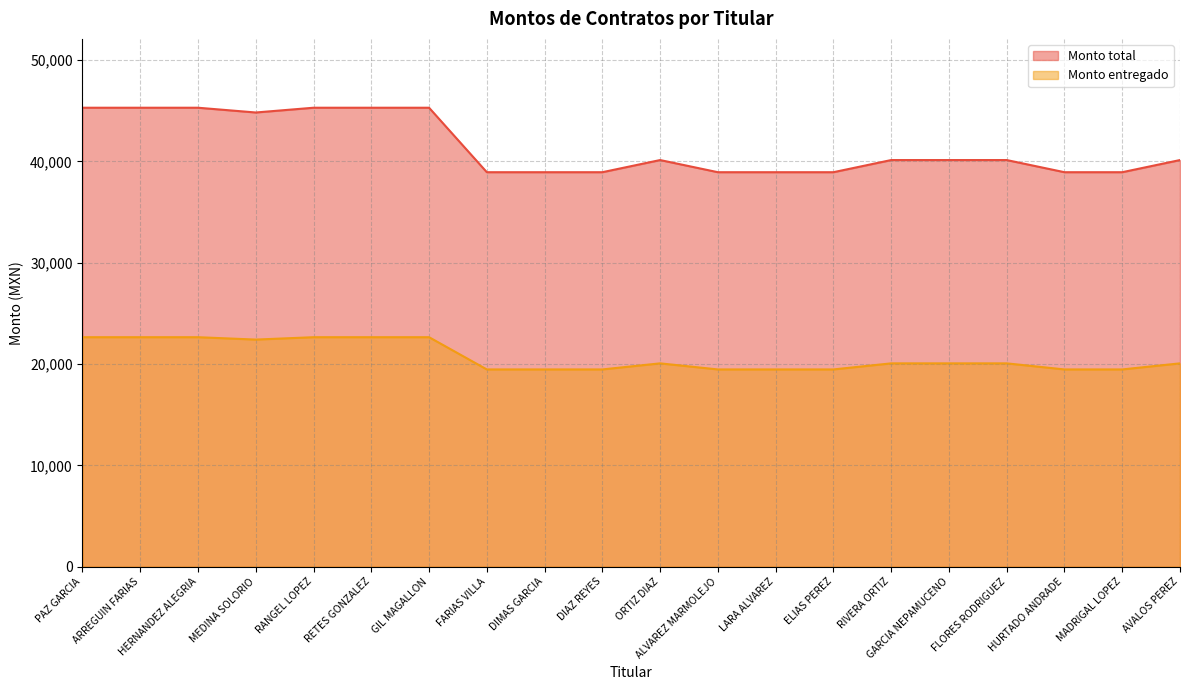

What position from the left is AVALOS PEREZ?

20